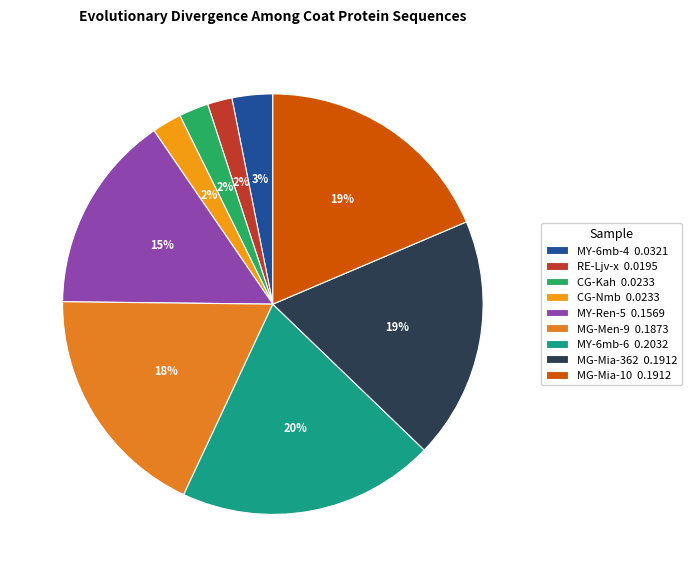

To the nearest percent, what is the difference between the MG-Mia-10 and CG-Nmb slice percentages?

16%